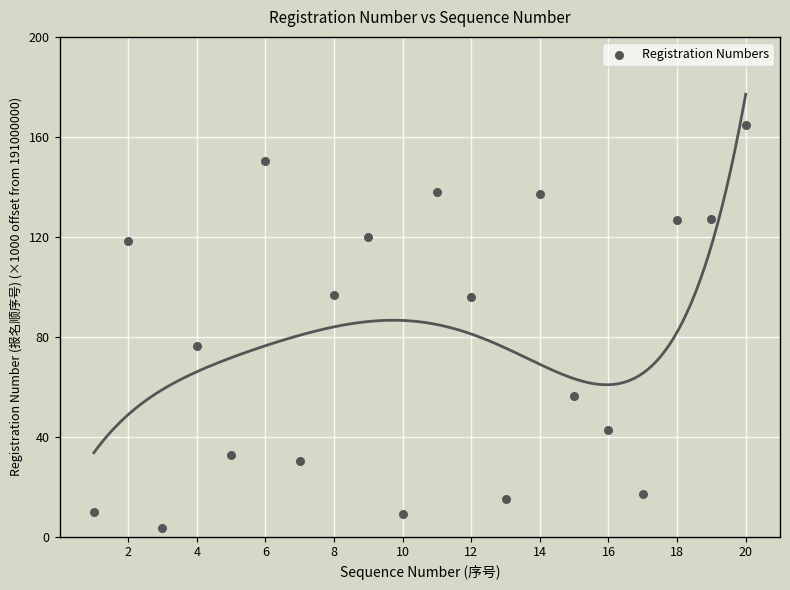

What is the range of X values (max minus min)?

19.0